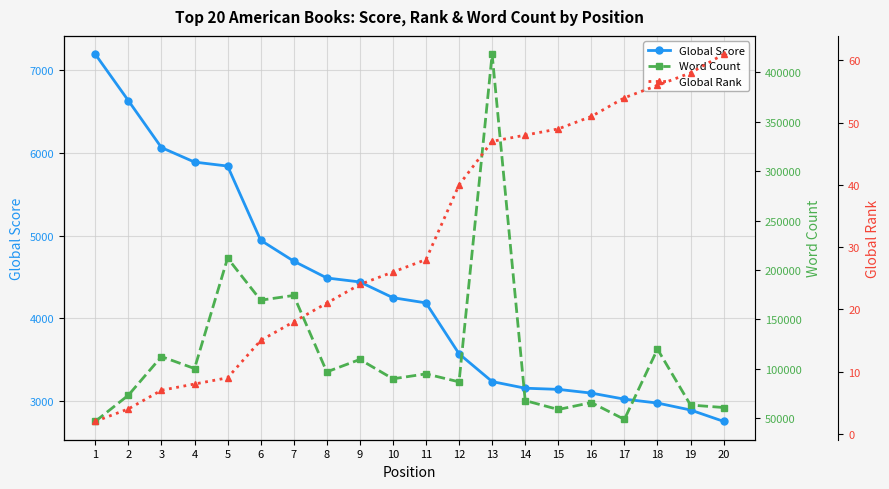

What is the difference between the highest and lowest values at 10?

89974